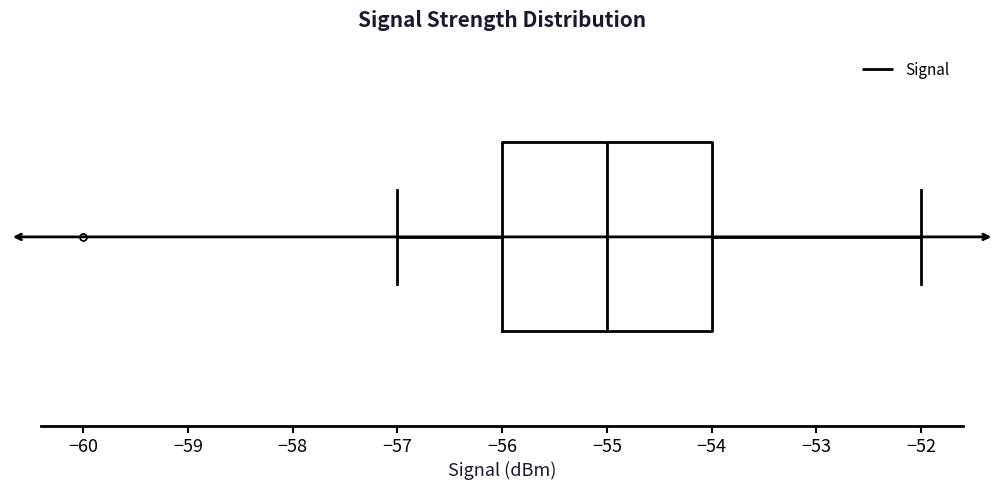

Read this box plot against the x-axis: the position of the median line, the range covered by the box, and the ends of both whiskers. The values are not printed on the chart, so give them approximately, as read against the axis.

median -55, box -56 to -54, whiskers -57 to -52